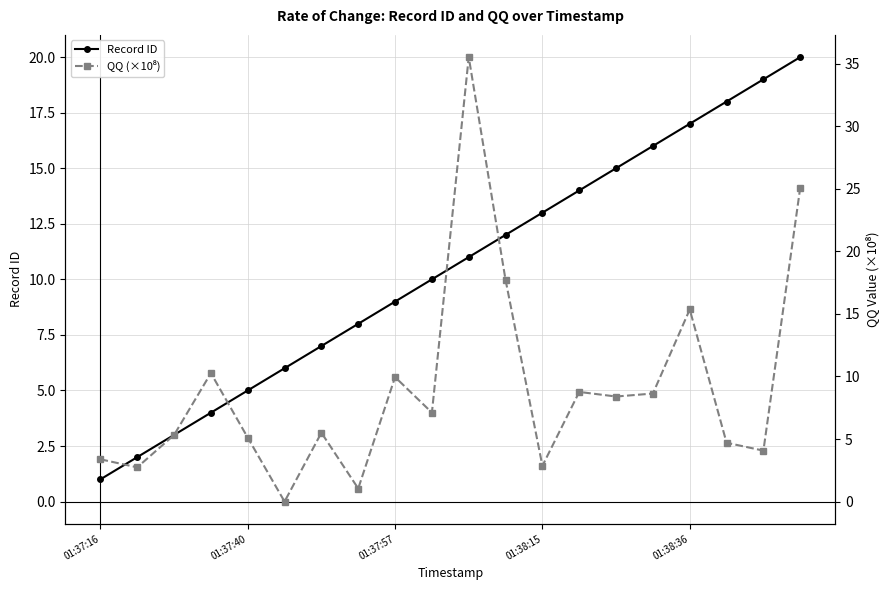

True or false: Record ID has more than 0 interior local peaks.

False